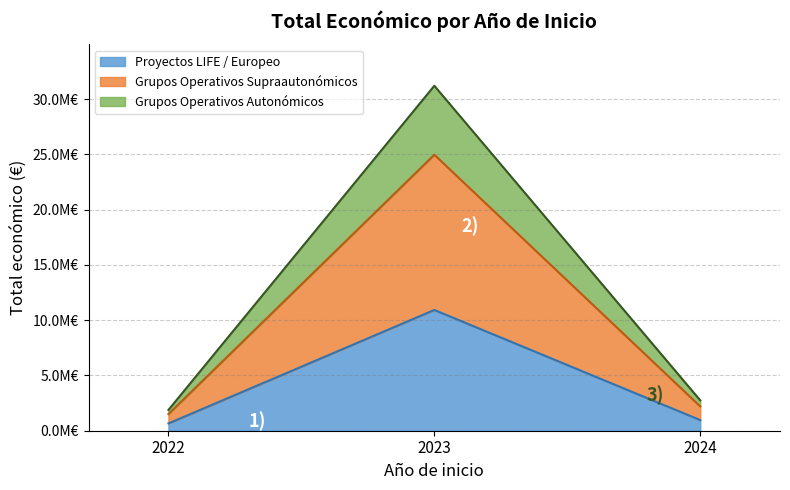

Does the chart have visible grid lines?

Yes